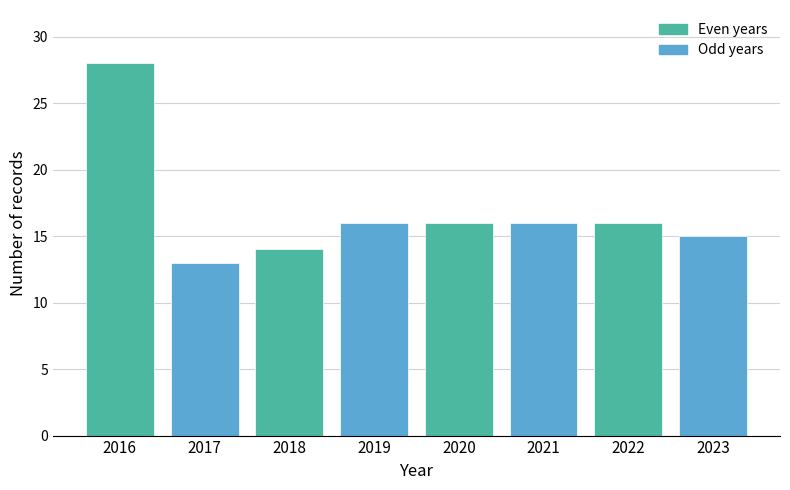

Reading left to right, extract all data points from this chart.

28	13	14	16	16	16	16	15